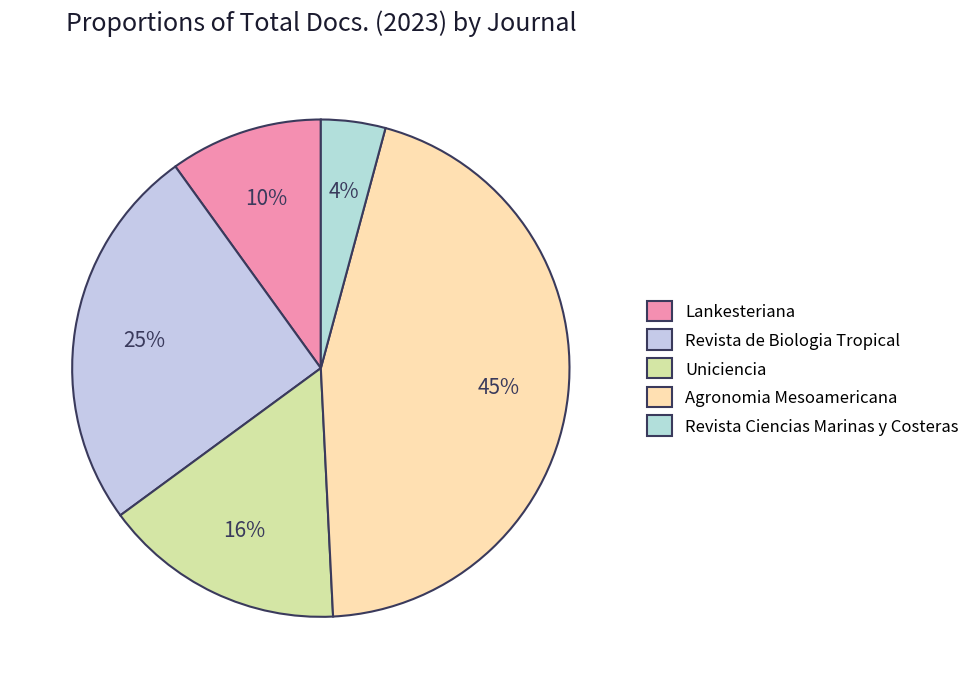

To the nearest percent, what is the combined percentage of Lankesteriana and Agronomia Mesoamericana?

55%